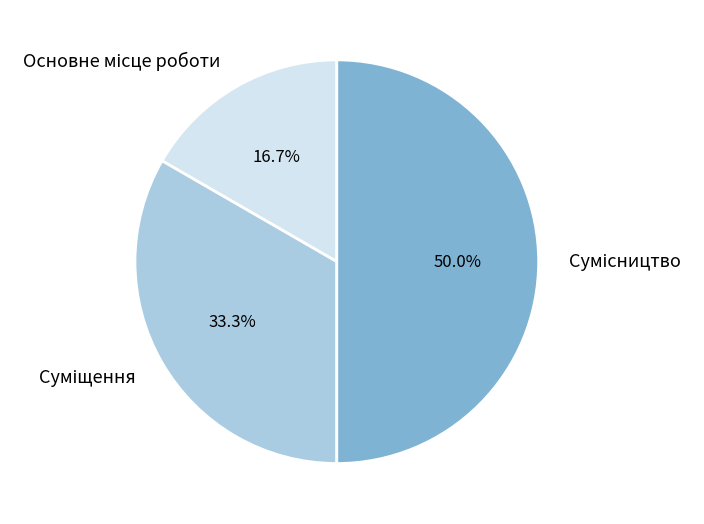

Count the number of slices in the pie.

3